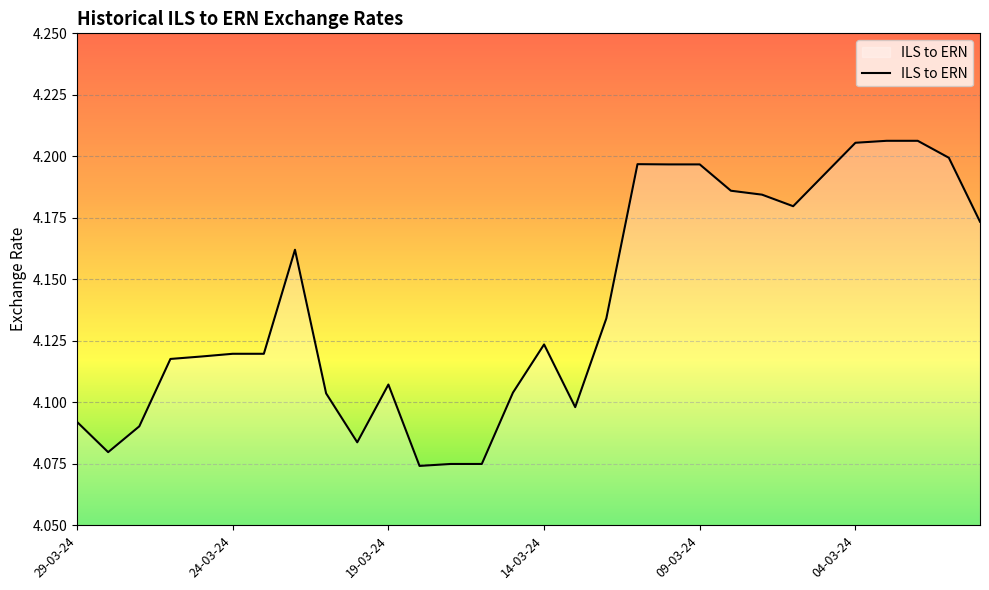

Does the chart have visible grid lines?

Yes